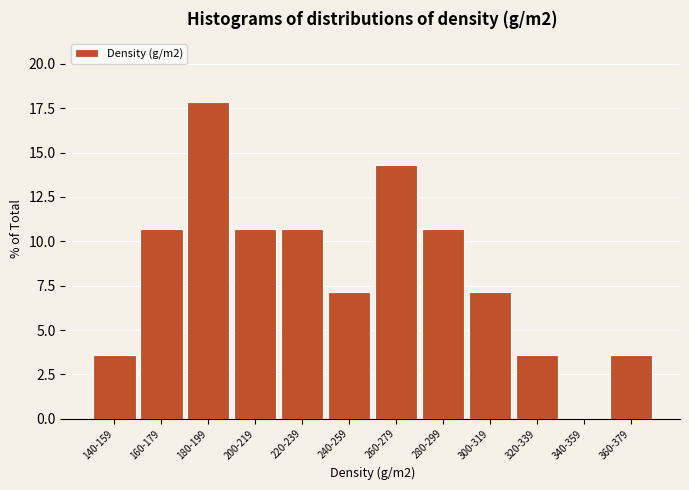

Reading left to right, list all the values displayed in this chart.

140-159=3.6	160-179=10.7	180-199=17.9	200-219=10.7	220-239=10.7	240-259=7.1	260-279=14.3	280-299=10.7	300-319=7.1	320-339=3.6	340-359=0.0	360-379=3.6